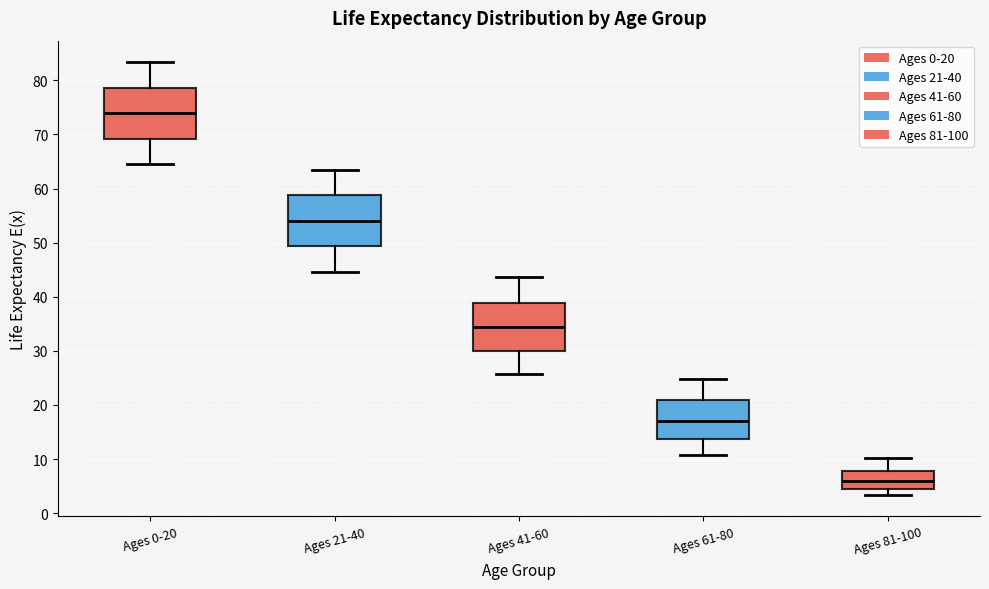

Where does the upper whisker of the box for Ages 81-100 end on the y-axis? The values are not printed on the chart, so give them approximately, as read against the axis.

10